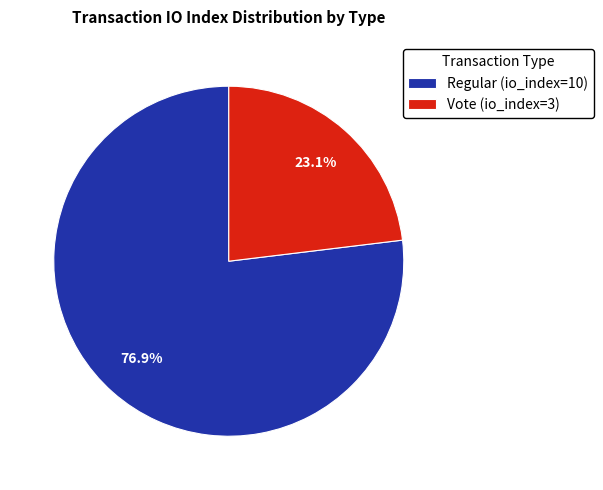

What is the total percentage of Regular (io_index=10) and Vote (io_index=3)?

100.0%